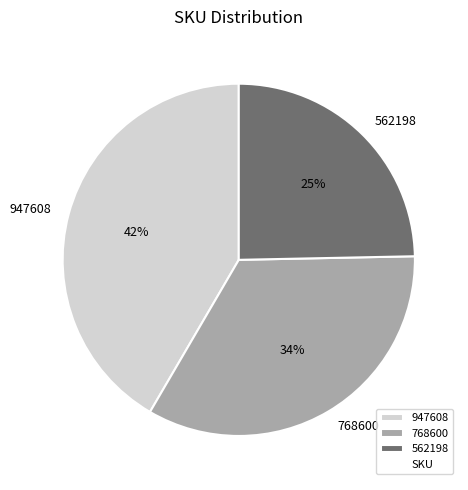

What is the ratio of the value at 768600 to the value at 947608?

0.8